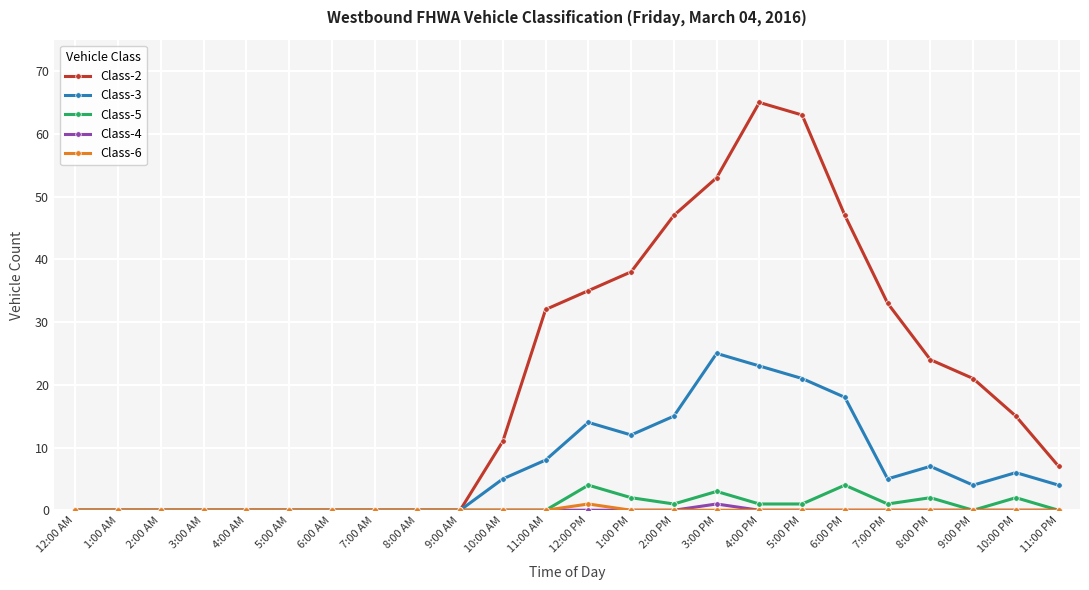

How many lines are shown in the chart?

5